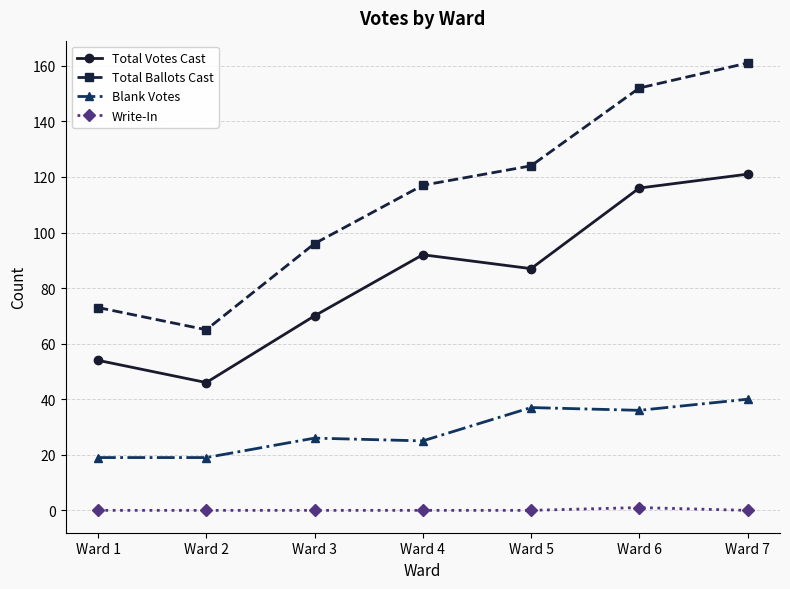

True or false: Total Votes Cast and Total Ballots Cast cross at least once.

False